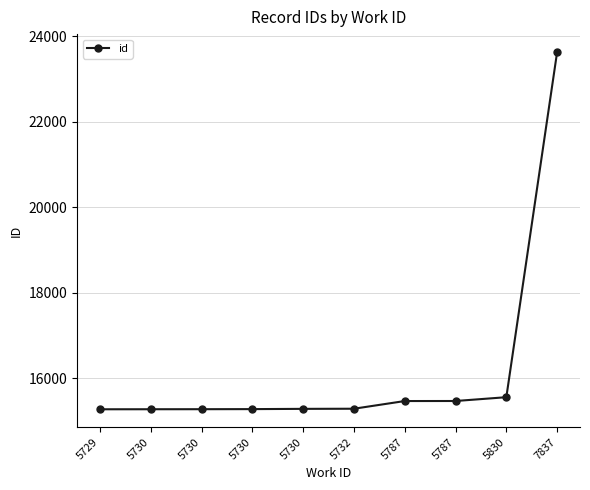

Reading left to right, transcribe all the data shown in this chart.

5729=15268	5730=15269	5730=15270	5730=15272	5730=15278	5732=15281	5787=15461	5787=15462	5830=15551	7837=23636